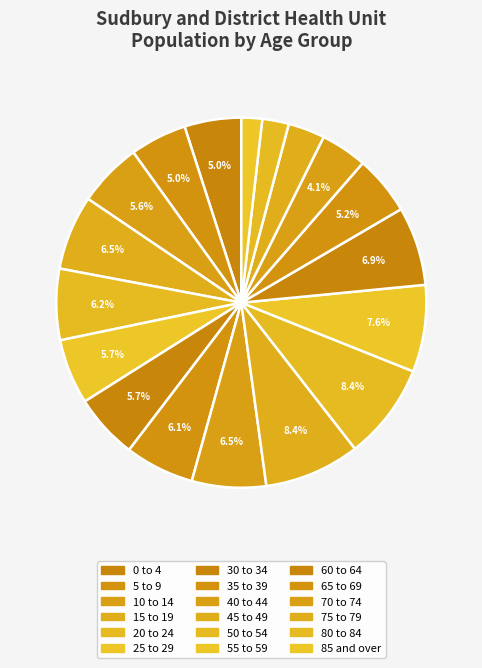

How many segments does this pie chart have?

18